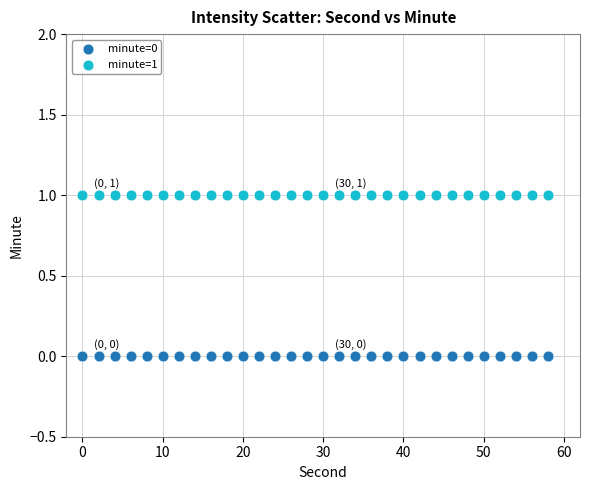

What are all the series names shown in the legend?

minute=0, minute=1